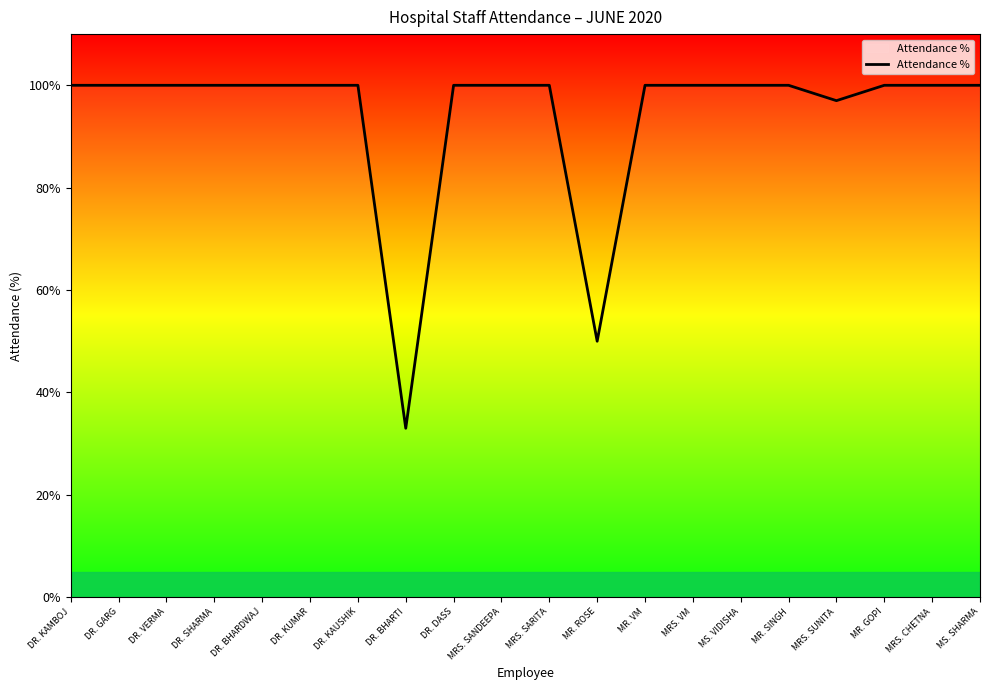

Reading left to right, extract all data points from this chart.

DR. KAMBOJ=100	DR. GARG=100	DR. VERMA=100	DR. SHARMA=100	DR. BHARDWAJ=100	DR. KUMAR=100	DR. KAUSHIK=100	DR. BHARTI=33	DR. DASS=100	MRS. SANDEEPA=100	MRS. SARITA=100	MR. ROSE=50	MR. VM=100	MRS. VM=100	MS. VIDISHA=100	MR. SINGH=100	MRS. SUNITA=97	MR. GOPI=100	MRS. CHETNA=100	MS. SHARMA=100